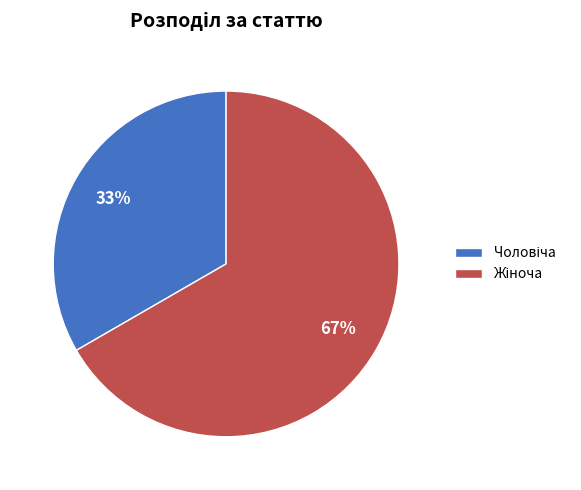

How many slices are in this pie chart?

2